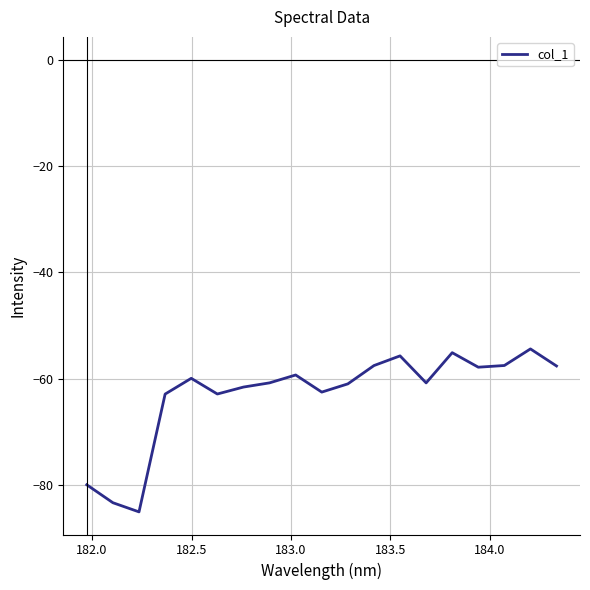

What is the maximum value shown in the chart?

-54.4